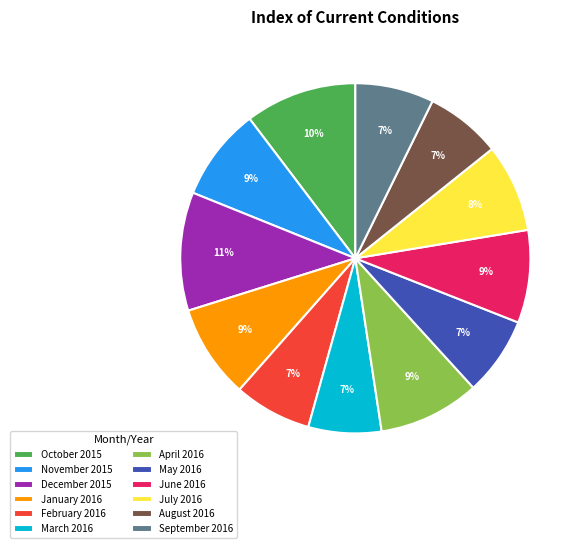

Combined, do May 2016 and December 2015 account for over 50%?

No